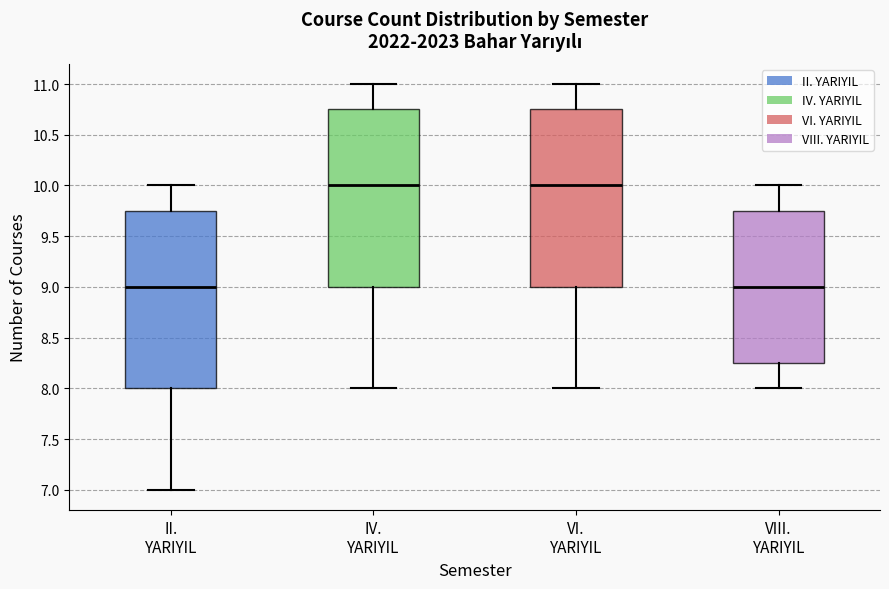

Reading left to right, read every box against the y-axis: the position of its median line, the range the box covers, and the ends of its whiskers. The values are not printed on the chart, so give them approximately, as read against the axis.

II. YARIYIL: median 9.00, box 8.00 to 9.75, whiskers 7.00 to 10.00
IV. YARIYIL: median 10.00, box 9.00 to 10.75, whiskers 8.00 to 11.00
VI. YARIYIL: median 10.00, box 9.00 to 10.75, whiskers 8.00 to 11.00
VIII. YARIYIL: median 9.00, box 8.25 to 9.75, whiskers 8.00 to 10.00